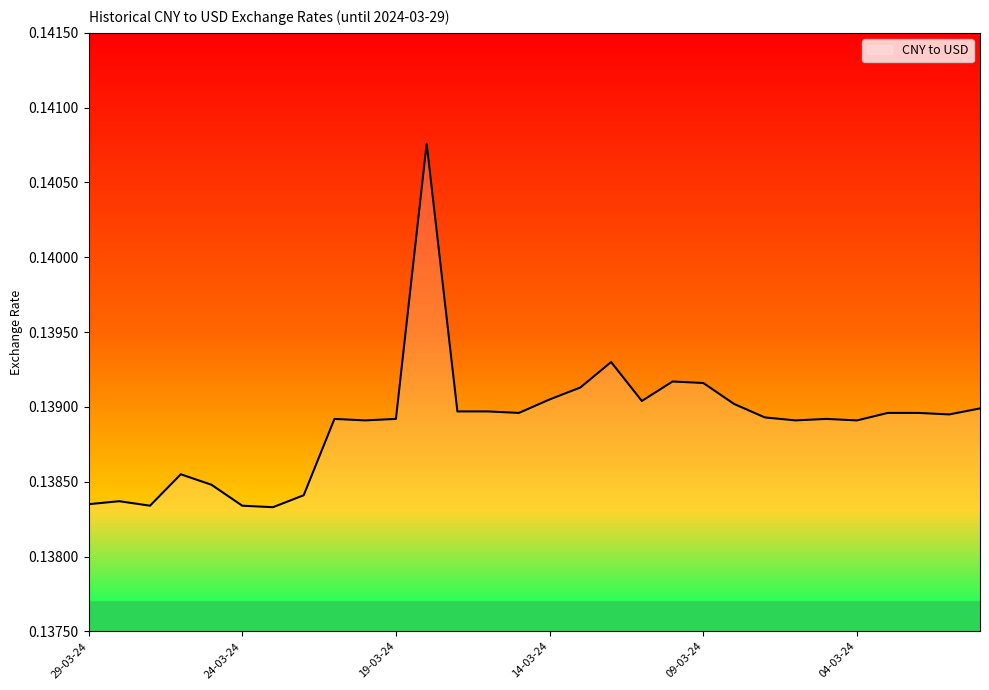

How many lines are shown in the chart?

1